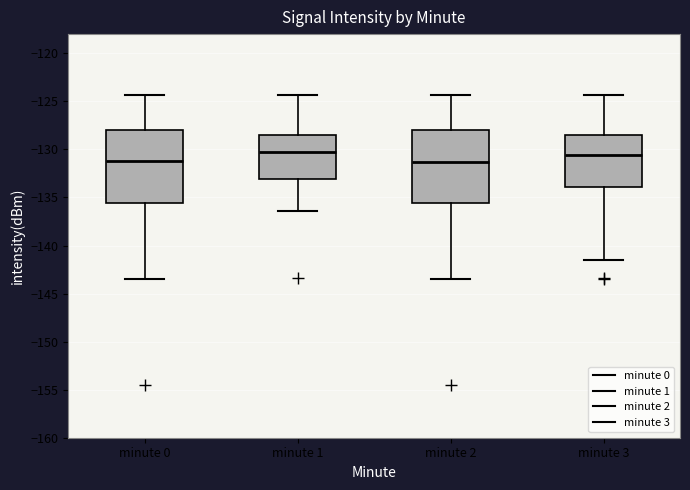

Reading left to right, transcribe this box plot: for each box, give where its median line is, the range the box spans, and where its two whiskers end, as read against the y-axis. The values are not printed on the chart, so give them approximately, as read against the axis.

minute 0: median -131.0, box -135.5 to -128.0, whiskers -143.5 to -124.5
minute 1: median -130.5, box -133.0 to -128.5, whiskers -136.5 to -124.5
minute 2: median -131.5, box -135.5 to -128.0, whiskers -143.5 to -124.5
minute 3: median -130.5, box -134.0 to -128.5, whiskers -141.5 to -124.5